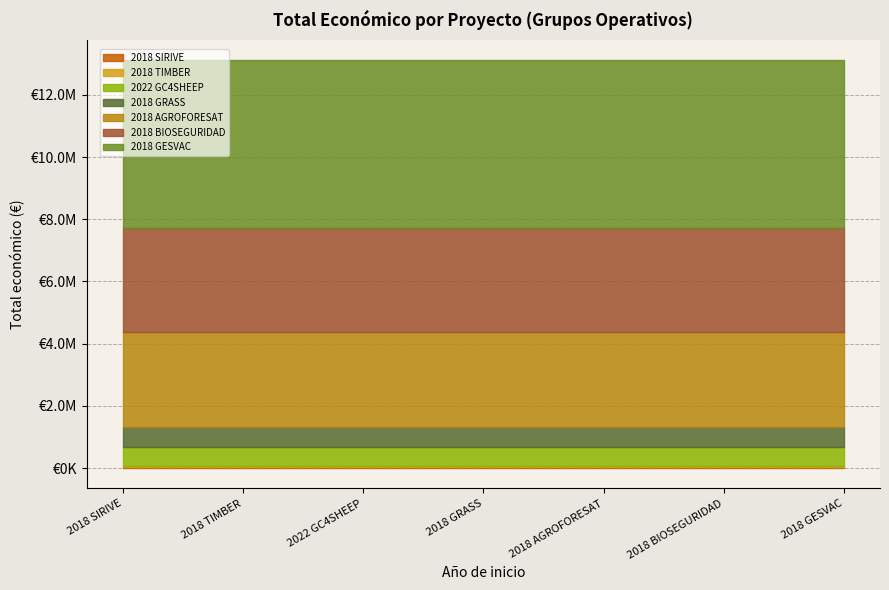

At which category does the data reach its first local valley?

2018 SIRIVE